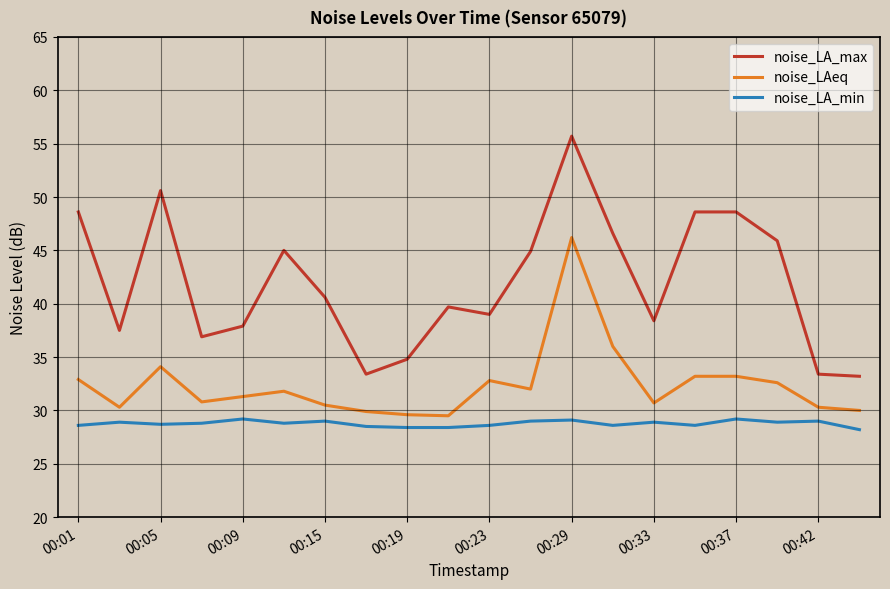

What is the maximum value shown in the chart?

55.7